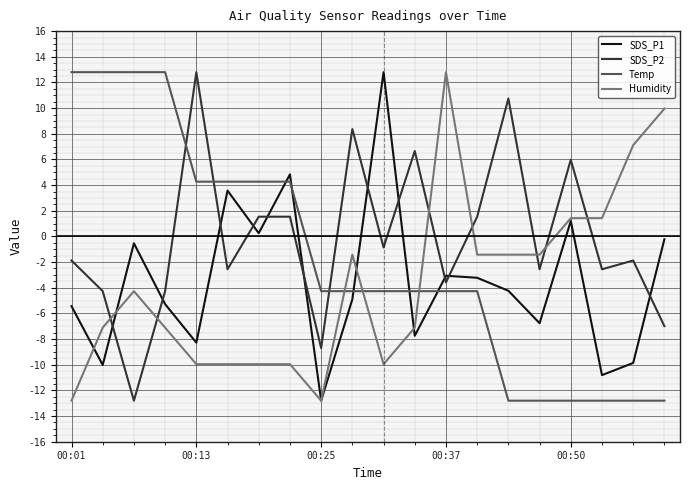

What is the highest value of the Humidity series?

12.8